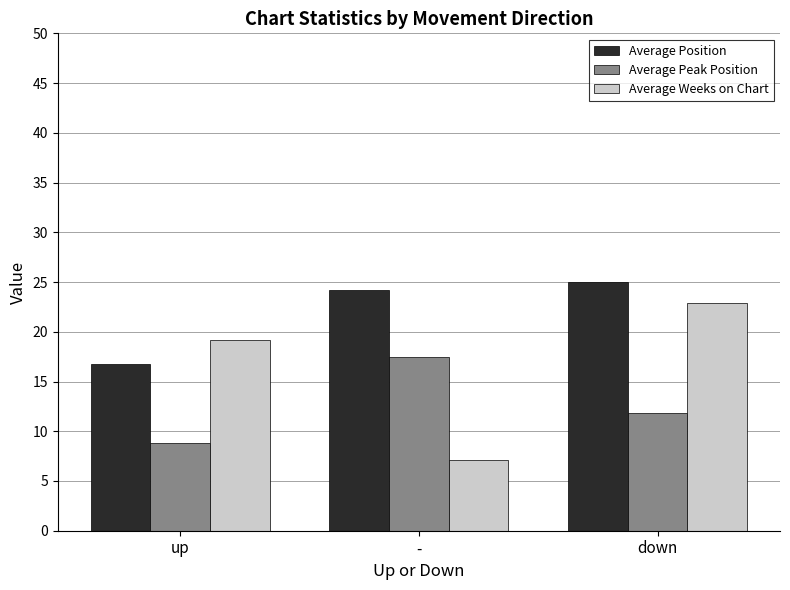

What is the spread (max minus min) of values at down?

13.2